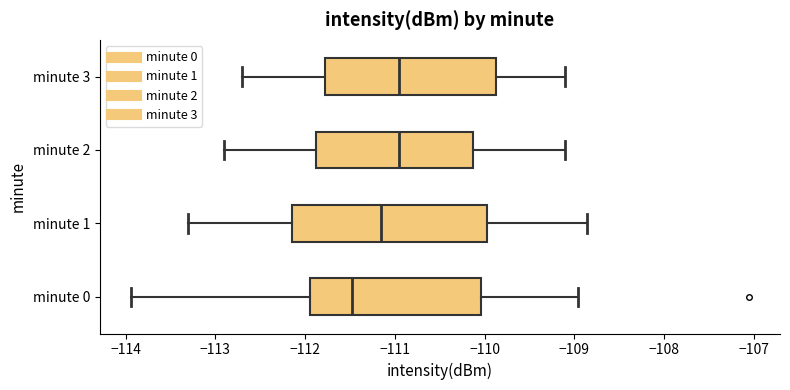

Reading bottom to top, read every box against the x-axis: the position of its median line, the range the box covers, and the ends of its whiskers. The values are not printed on the chart, so give them approximately, as read against the axis.

minute 0: median -111.5, box -111.9 to -110.0, whiskers -113.9 to -109.0
minute 1: median -111.1, box -112.1 to -110.0, whiskers -113.3 to -108.9
minute 2: median -110.9, box -111.9 to -110.1, whiskers -112.9 to -109.1
minute 3: median -110.9, box -111.8 to -109.9, whiskers -112.7 to -109.1